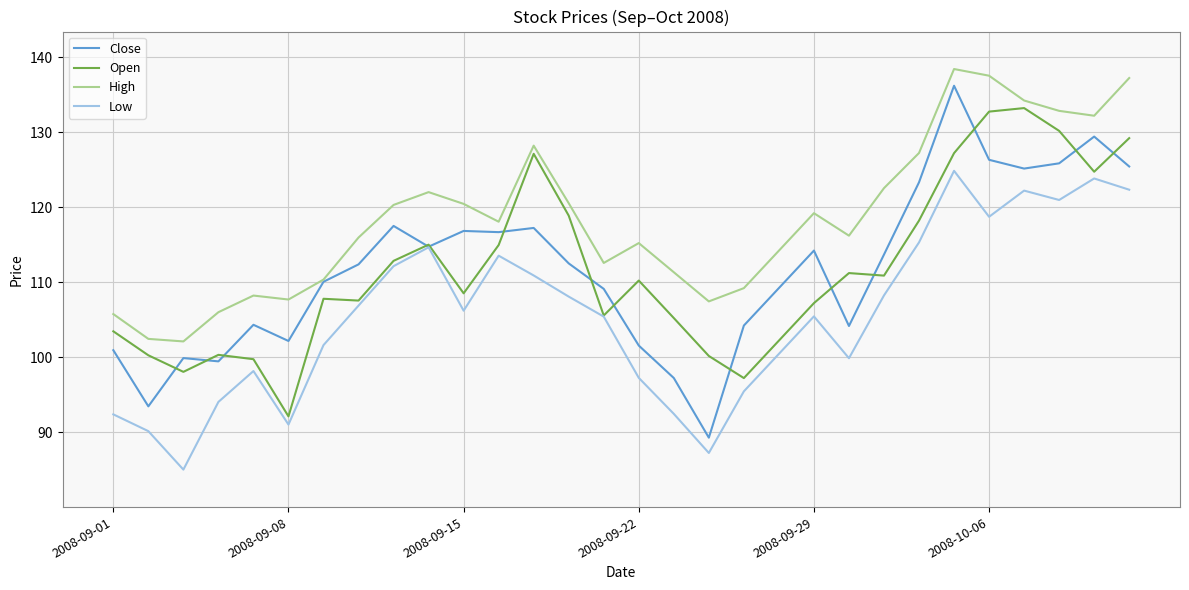

What is the smallest value displayed?

85.0